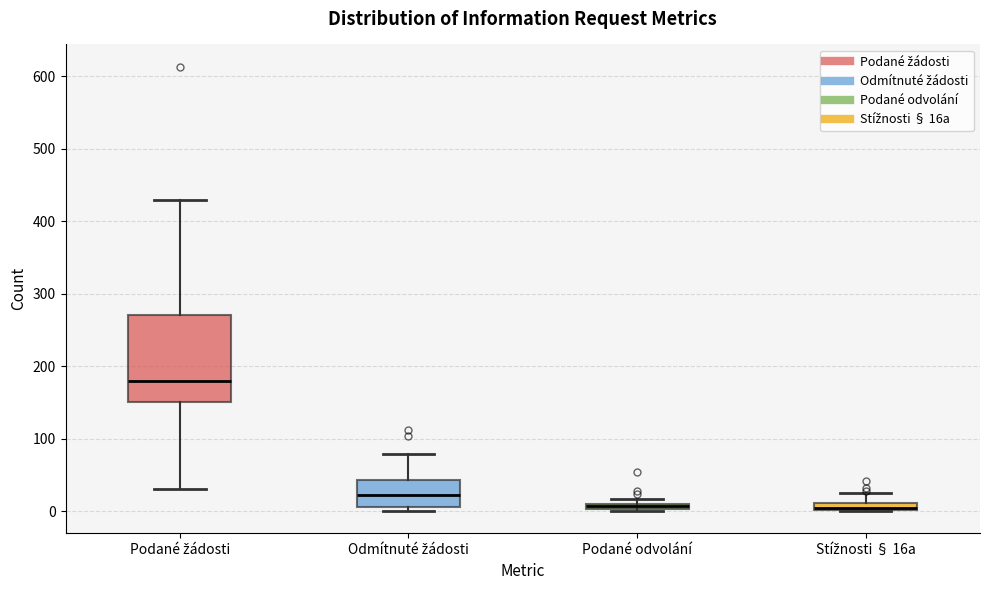

Where is the upper edge of the box for Podané odvolání on the y-axis? The values are not printed on the chart, so give them approximately, as read against the axis.

10